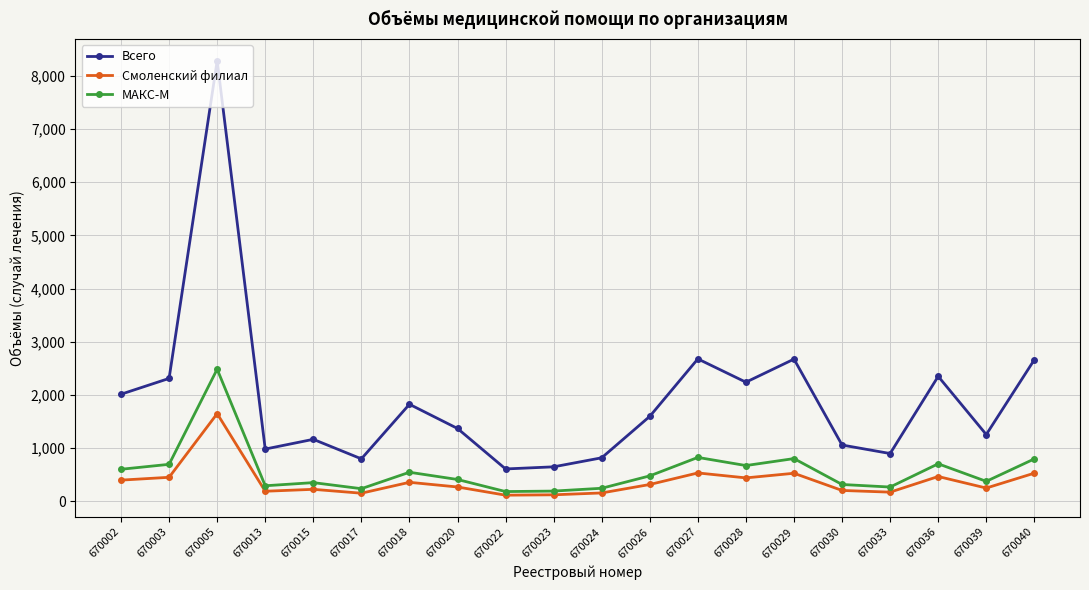

What is the difference between the Смоленский филиал values at 670030 and 670036?

262